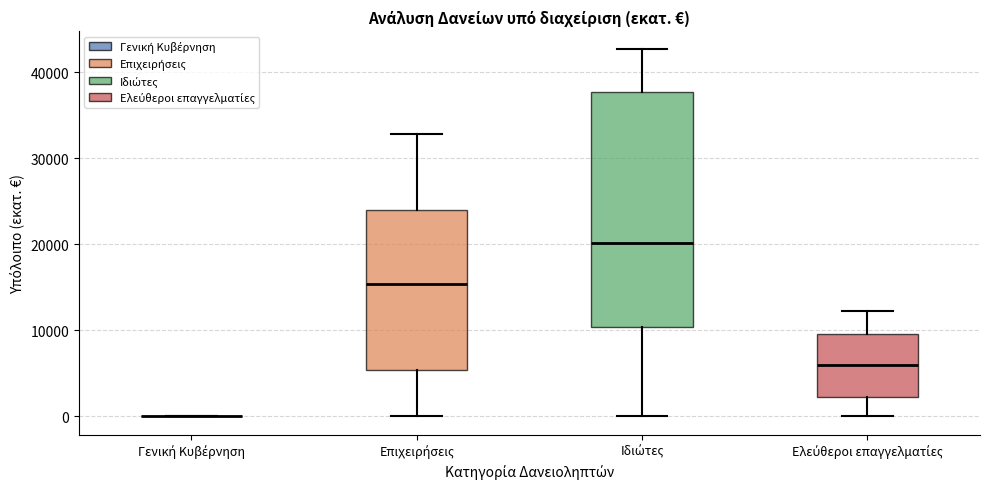

Comparing the boxes themselves (not the whiskers), which one is the tallest?

Ιδιώτες